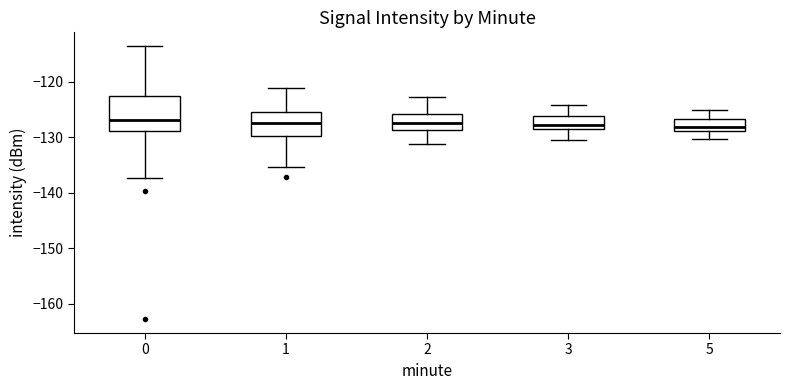

Where is the upper edge of the box at x = 0 on the y-axis? The values are not printed on the chart, so give them approximately, as read against the axis.

-123